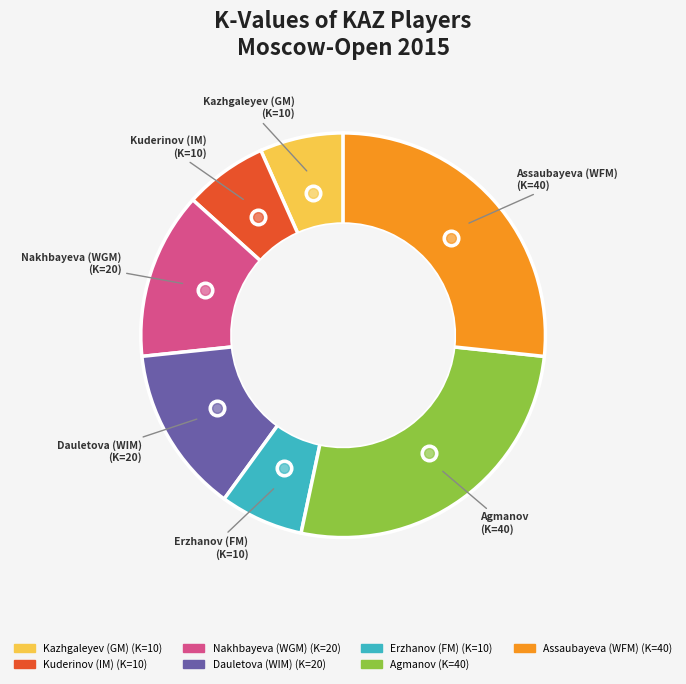

How many slices are in this pie chart?

7